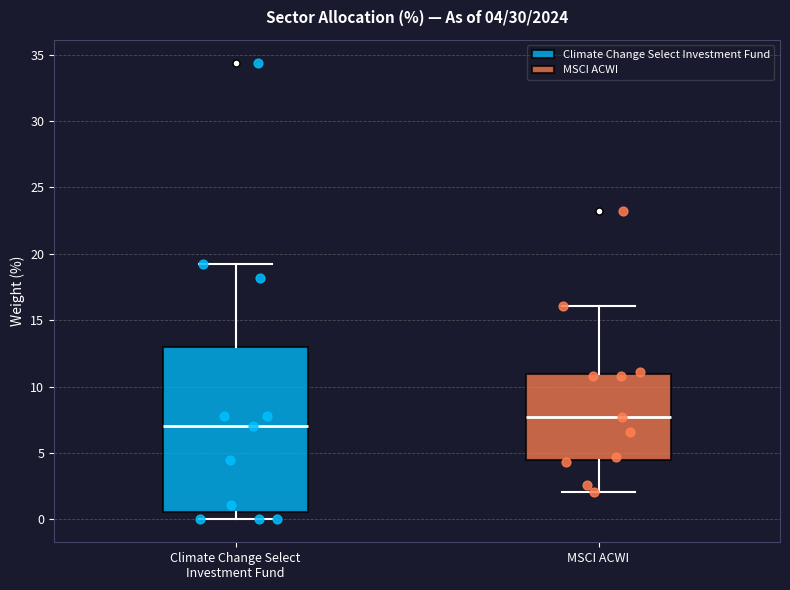

Which box is the tallest, from its lower edge to its upper edge?

Climate Change Select Investment Fund